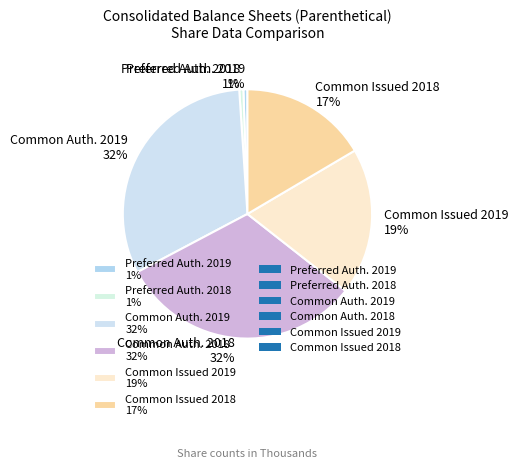

True or false: Common Auth. 2018 32% accounts for 32% of the total.

True